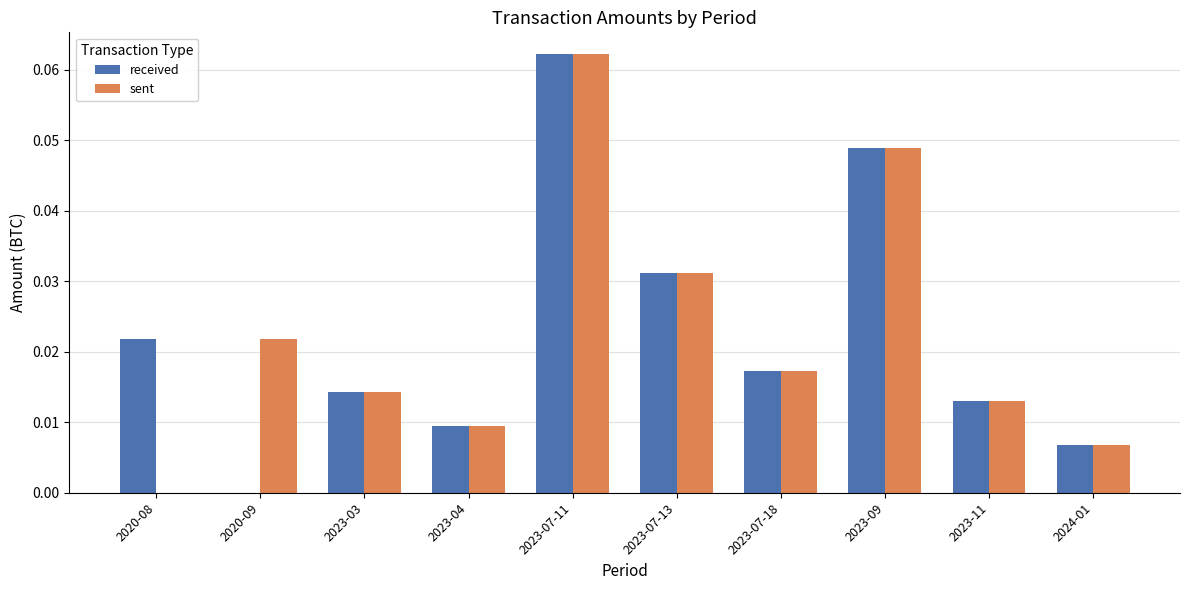

The received series shows 0.0 at 2023-09. True or false?

True